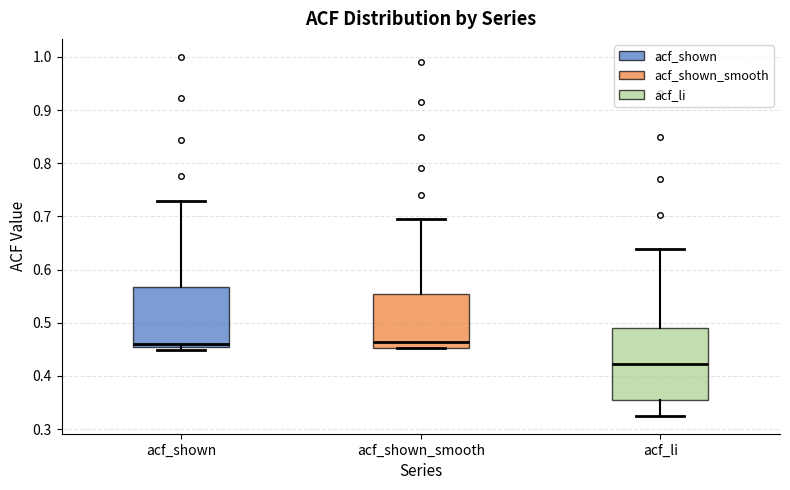

Which box is the tallest, from its lower edge to its upper edge?

acf_li